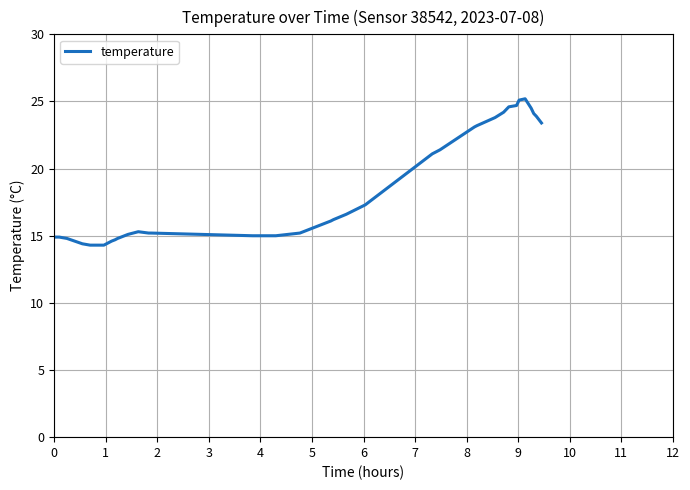

What is the sum of all values?

735.4